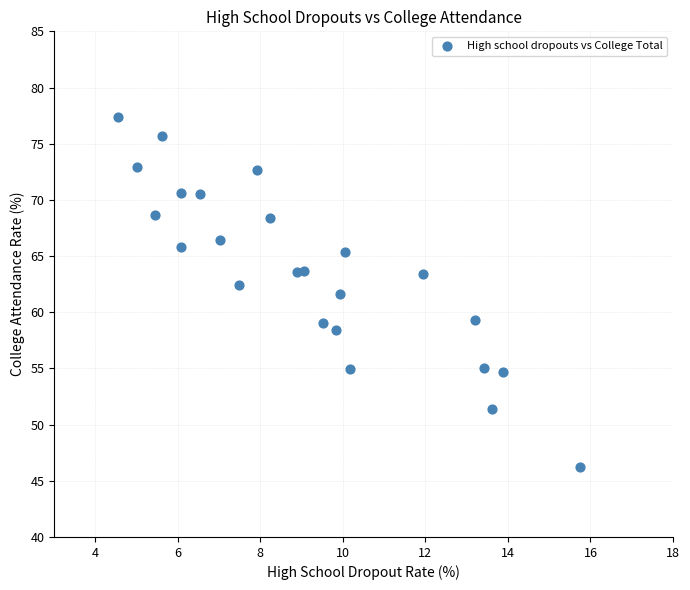

What Y value in the scatter plot is closest to 61?

61.6